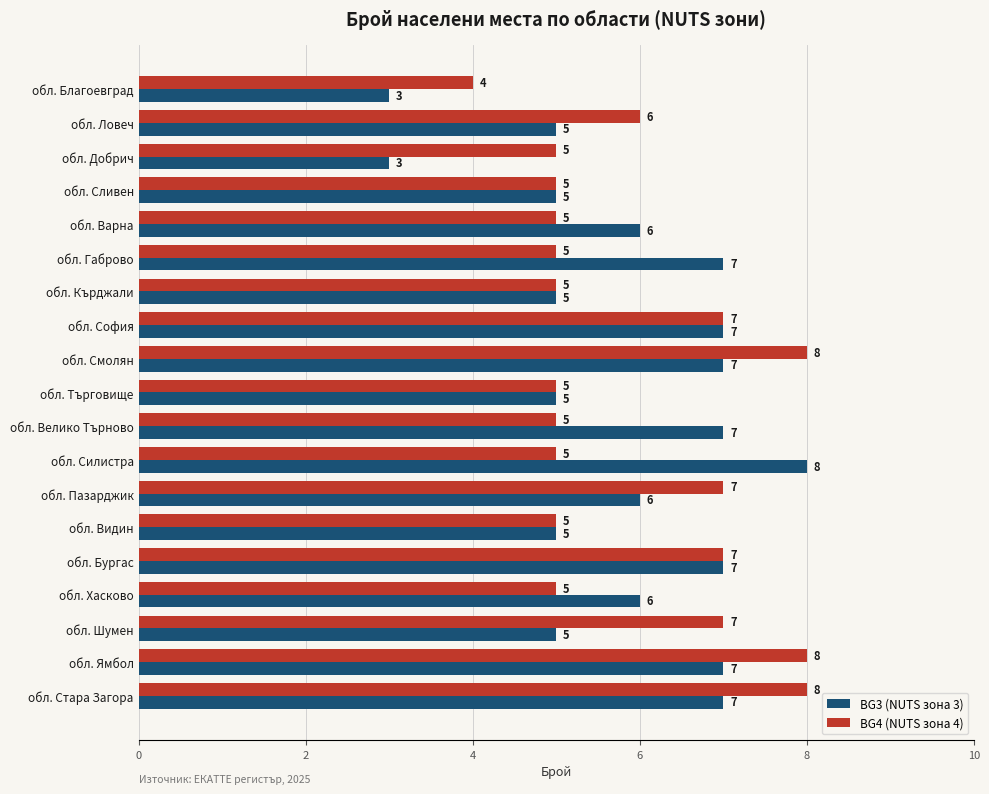

What is the total value across all series at обл. София?

14